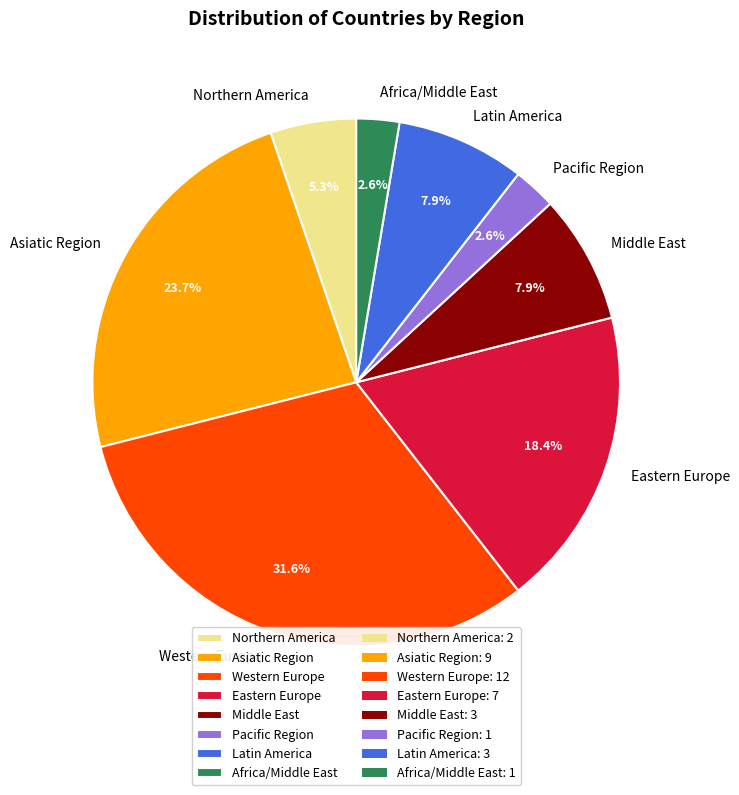

What is the ratio of the value at Western Europe to the value at Eastern Europe?

1.7